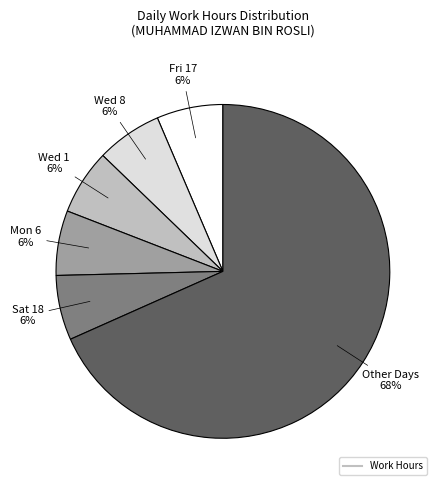

How many segments does this pie chart have?

6